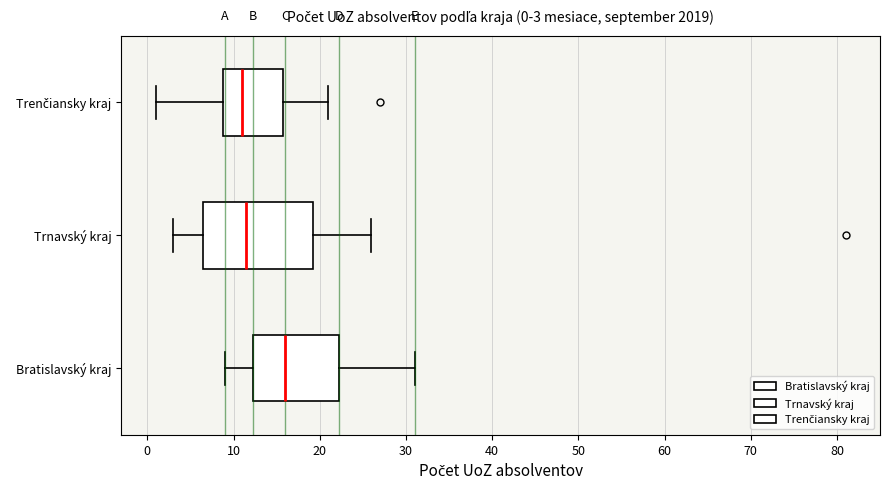

Comparing the boxes themselves (not the whiskers), which one is the widest?

Trnavský kraj